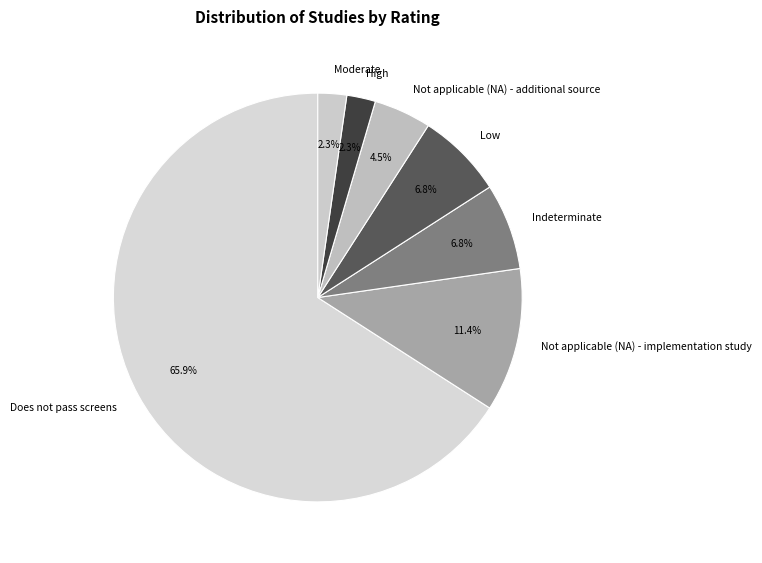

What percentage do Not applicable (NA) - implementation study and Not applicable (NA) - additional source together represent?

15.9%